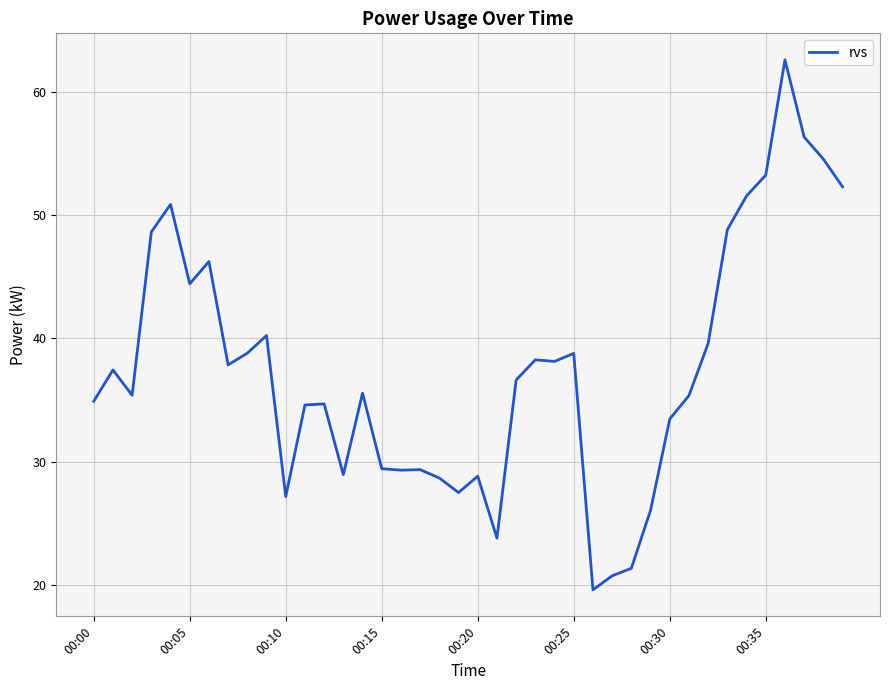

What is the maximum value shown in the chart?

62.6